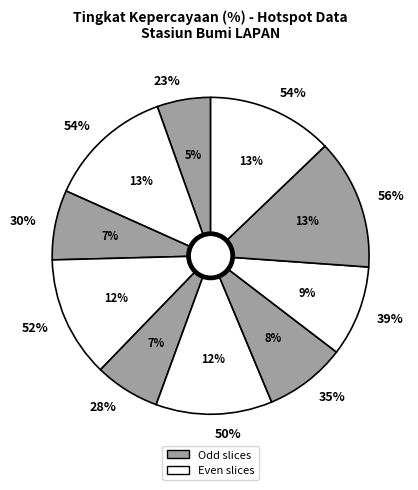

To the nearest percent, what portion does 50 represent?

12%